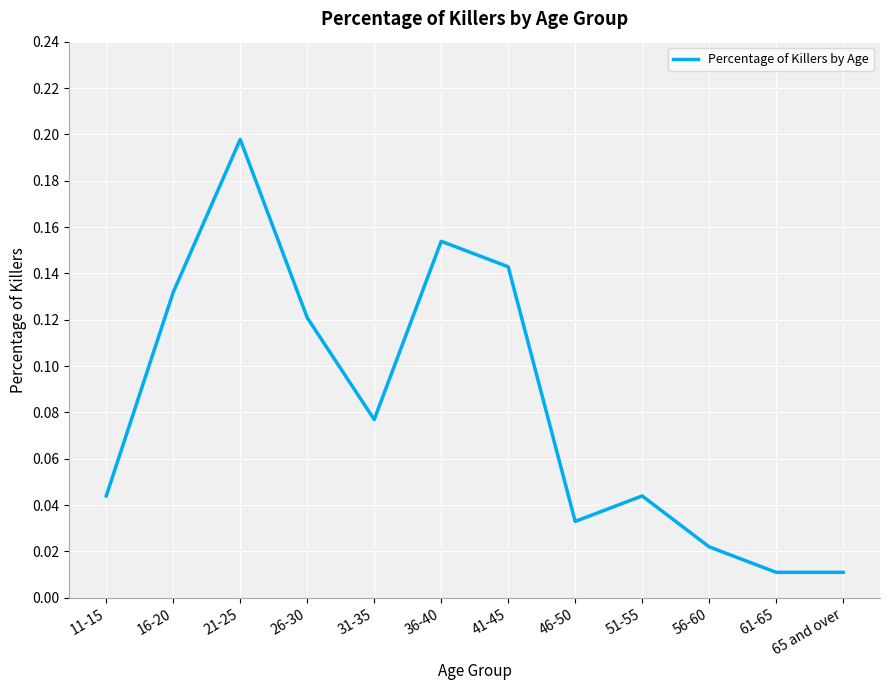

What position from the left is 61-65?

11